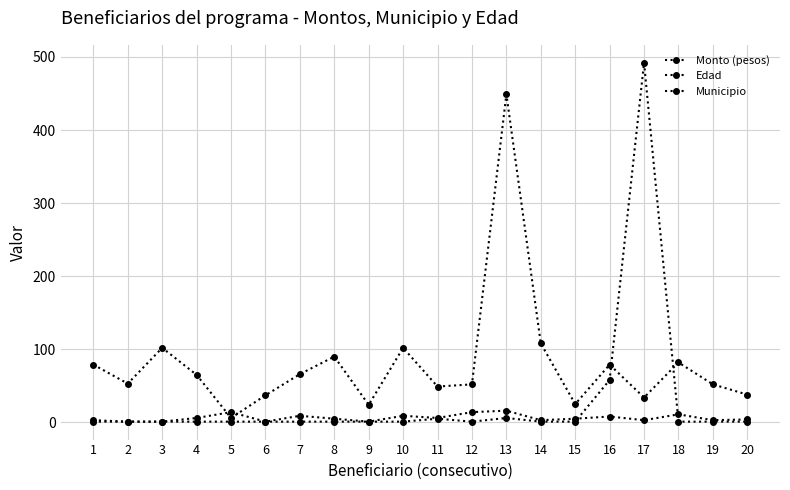

Count the number of data series in this chart.

3